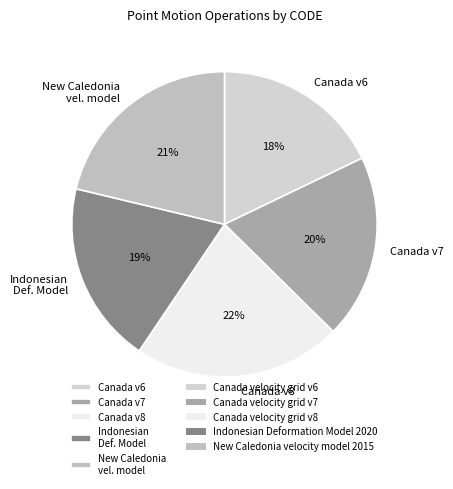

True or false: Canada v8 accounts for 22% of the total.

True